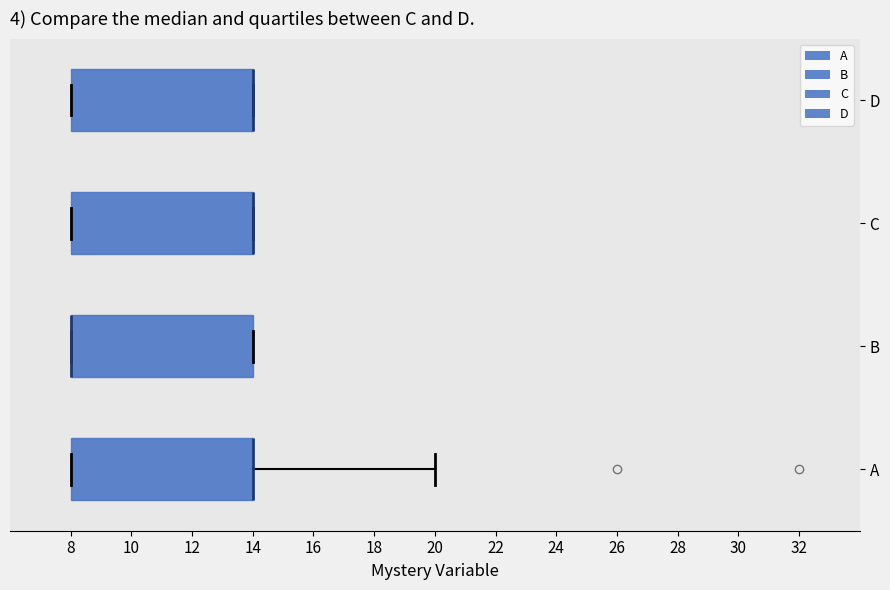

Reading bottom to top, read every box against the x-axis: the position of its median line, the range the box covers, and the ends of its whiskers. The values are not printed on the chart, so give them approximately, as read against the axis.

A: median 14 (drawn on the box's right edge), box 8 to 14, whiskers 8 to 20
B: median 8 (drawn on the box's left edge), box 8 to 14, whiskers 8 to 14
C: median 14 (drawn on the box's right edge), box 8 to 14, whiskers 8 to 14
D: median 14 (drawn on the box's right edge), box 8 to 14, whiskers 8 to 14